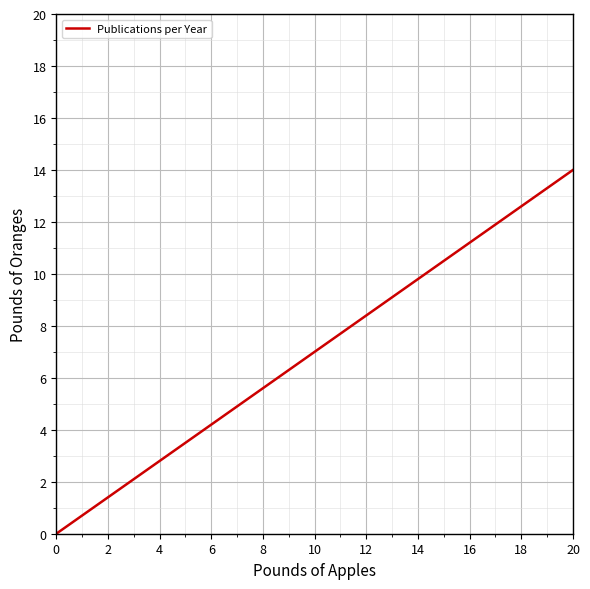

Count the number of data series in this chart.

1